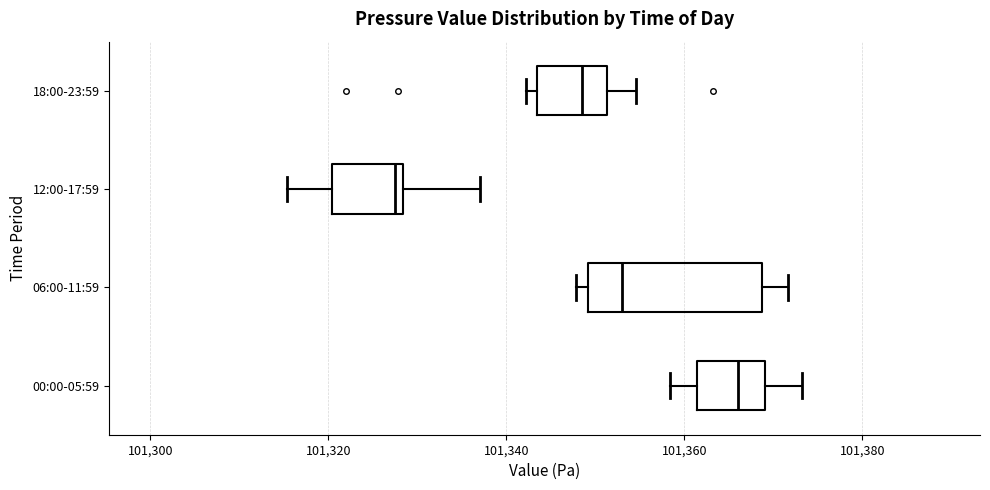

Where does the median line of the box for 00:00-05:59 sit on the x-axis? The values are not printed on the chart, so give them approximately, as read against the axis.

101366